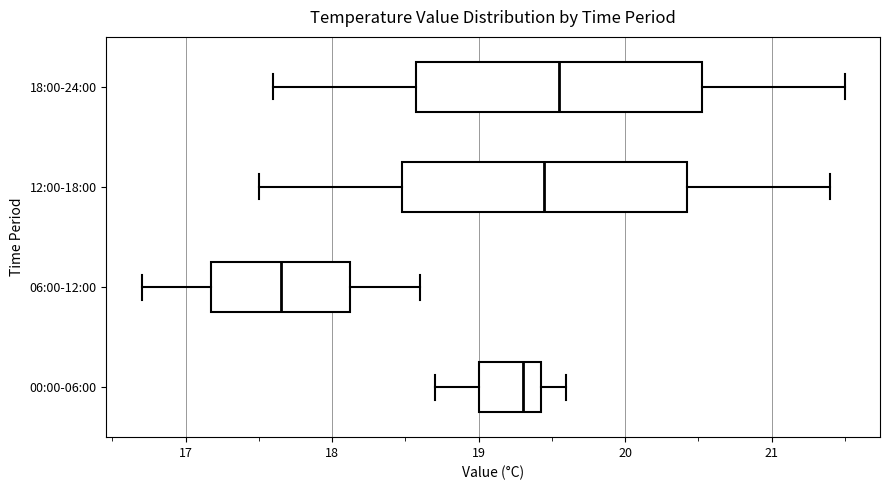

Reading bottom to top, transcribe this box plot: for each box, give where its median line is, the range the box spans, and where its two whiskers end, as read against the x-axis. The values are not printed on the chart, so give them approximately, as read against the axis.

00:00-06:00: median 19.3, box 19.0 to 19.4, whiskers 18.7 to 19.6
06:00-12:00: median 17.7, box 17.2 to 18.1, whiskers 16.7 to 18.6
12:00-18:00: median 19.5, box 18.5 to 20.4, whiskers 17.5 to 21.4
18:00-24:00: median 19.6, box 18.6 to 20.5, whiskers 17.6 to 21.5